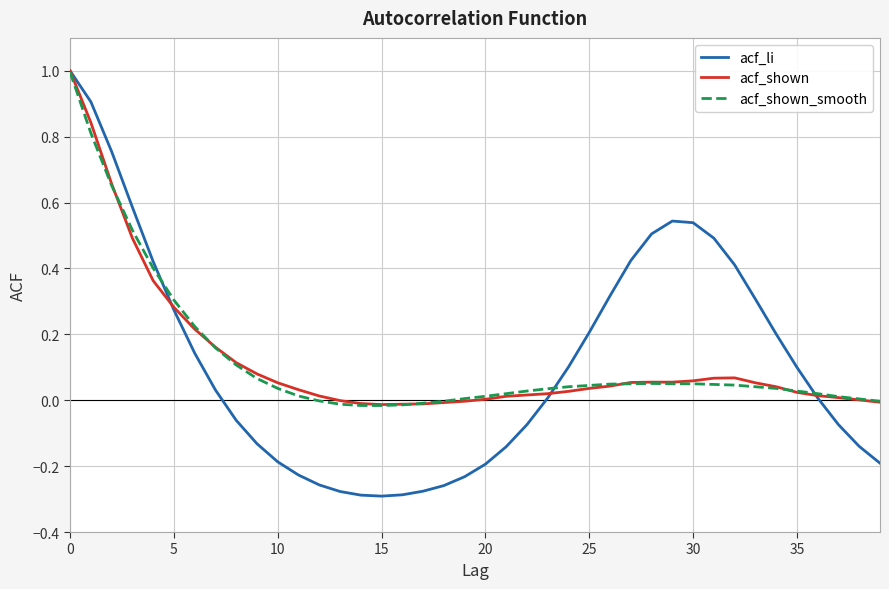

Which series has the widest spread of values?

acf_li